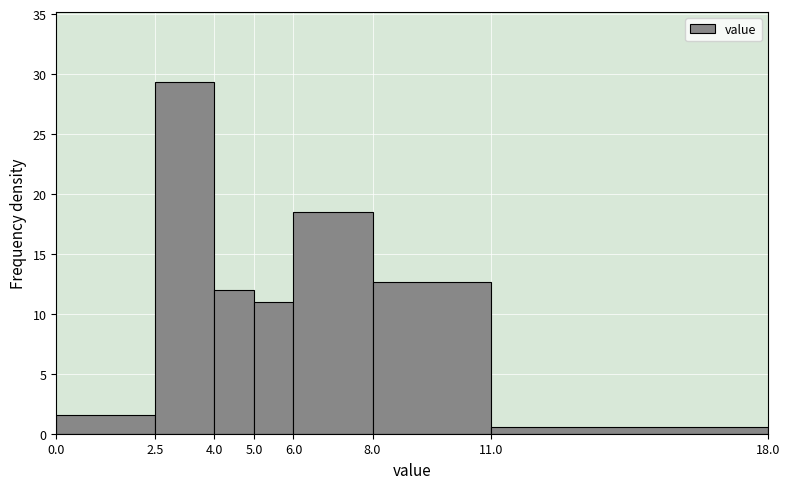

Reading left to right, transcribe this chart: for each bar, give the range it covers on the x-axis and its height. The values are not printed on the chart, so give them approximately, as read against the axis.

0.0 to 2.5: 1.5
2.5 to 4.0: 29.5
4.0 to 5.0: 12.0
5.0 to 6.0: 11.0
6.0 to 8.0: 18.5
8.0 to 11.0: 12.5
11.0 to 18.0: 0.5